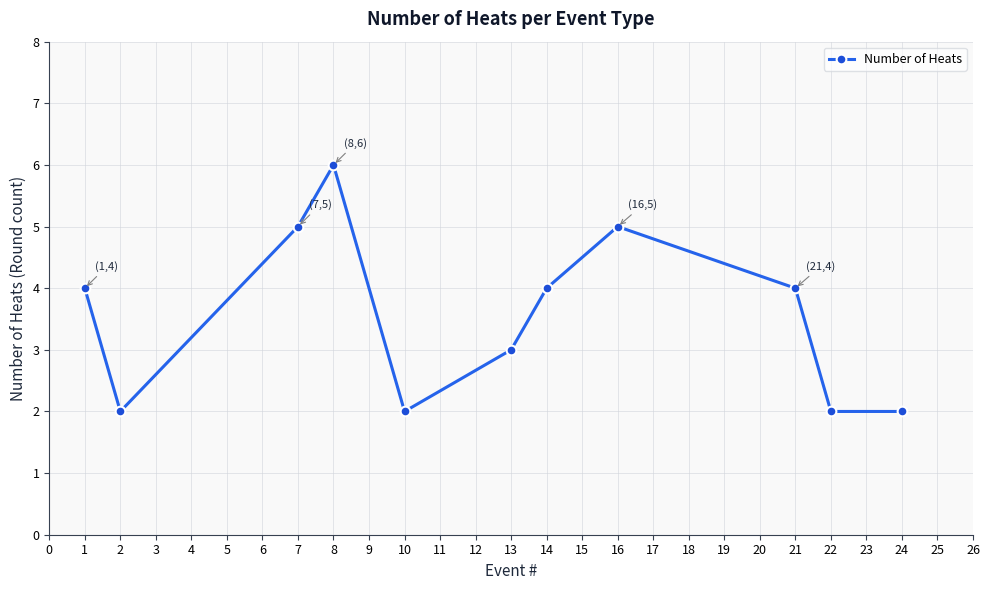

What is the sum of all values?

39